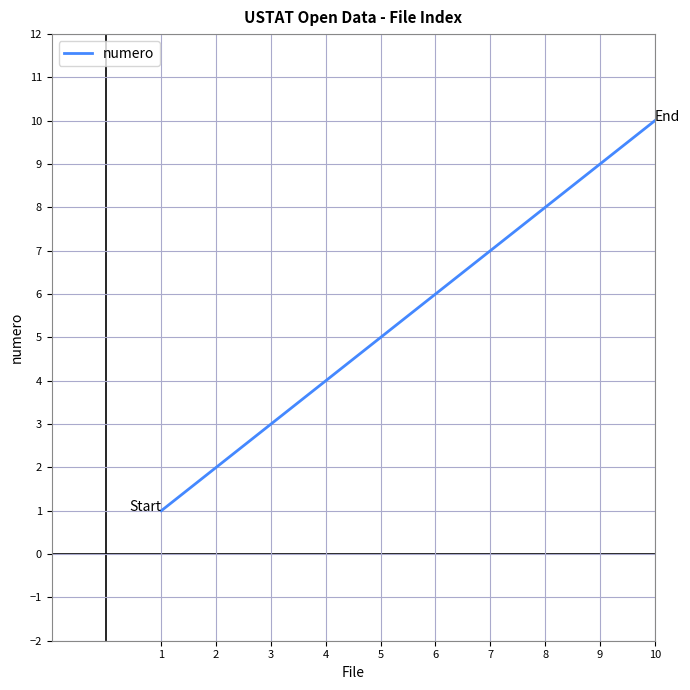

What is the maximum value shown in the chart?

10